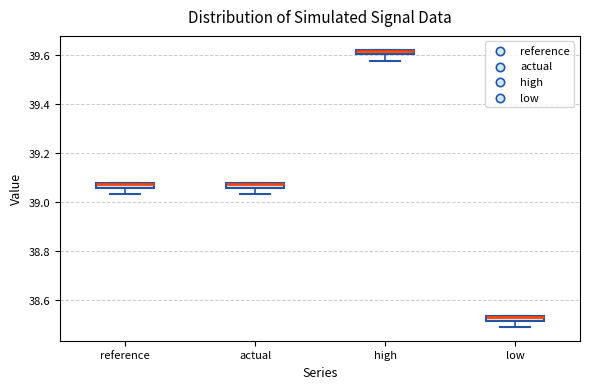

Which box has the lowest median line?

low